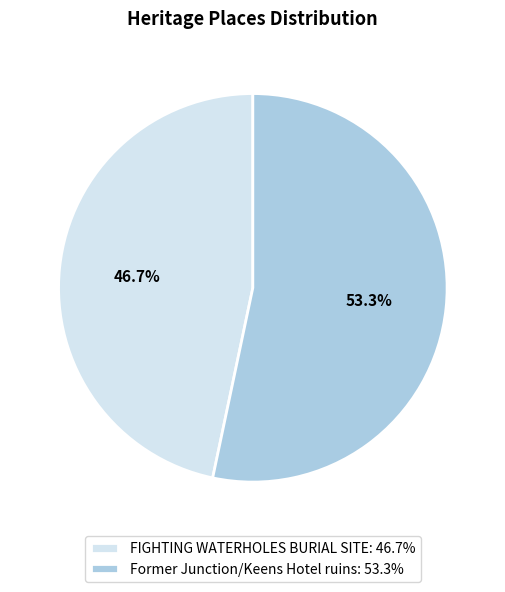

Which category has the biggest portion of the pie?

Former Junction/Keens Hotel ruins